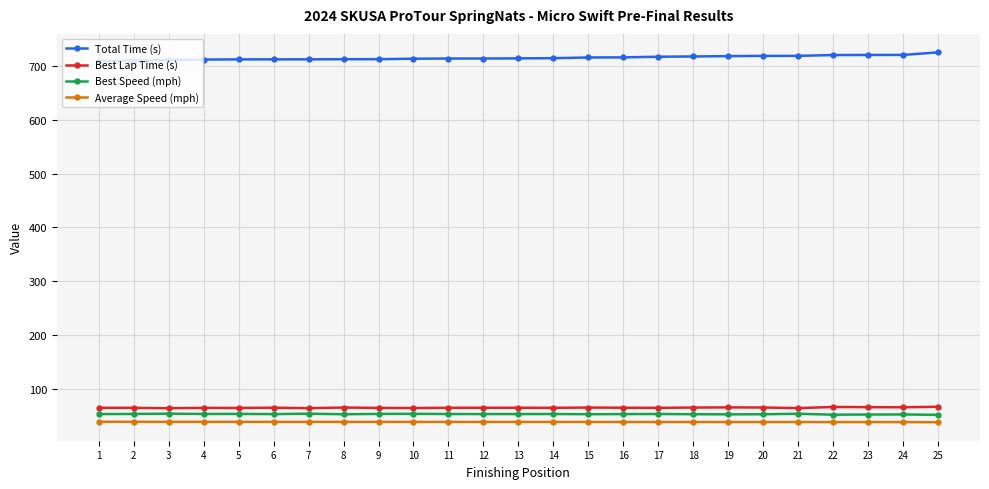

Rank the series at 5 from lowest to highest value.

Average Speed (mph), Best Speed (mph), Best Lap Time (s), Total Time (s)